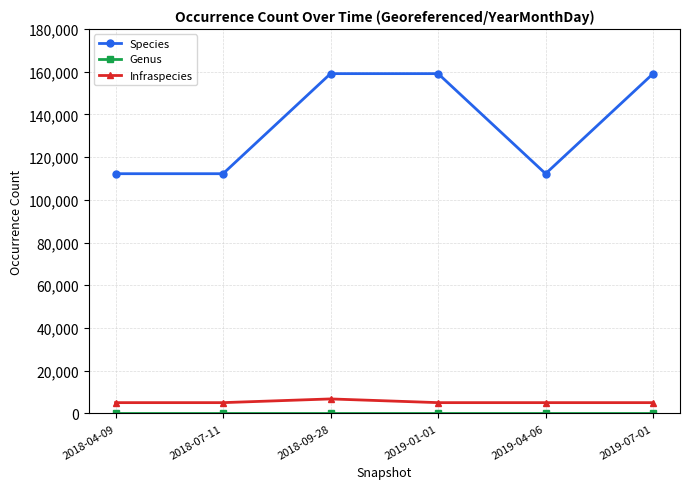

Which series has the largest range (max minus min)?

Species